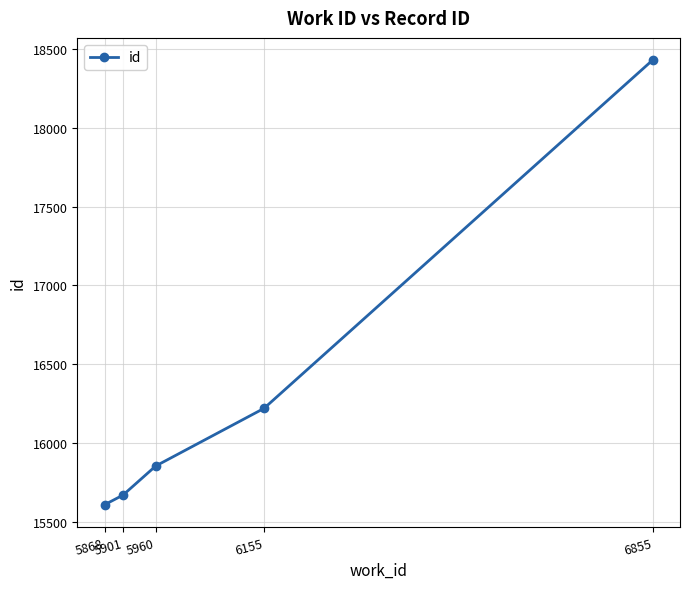

Rank the categories by value from lowest to highest.

5868, 5901, 5960, 6155, 6855